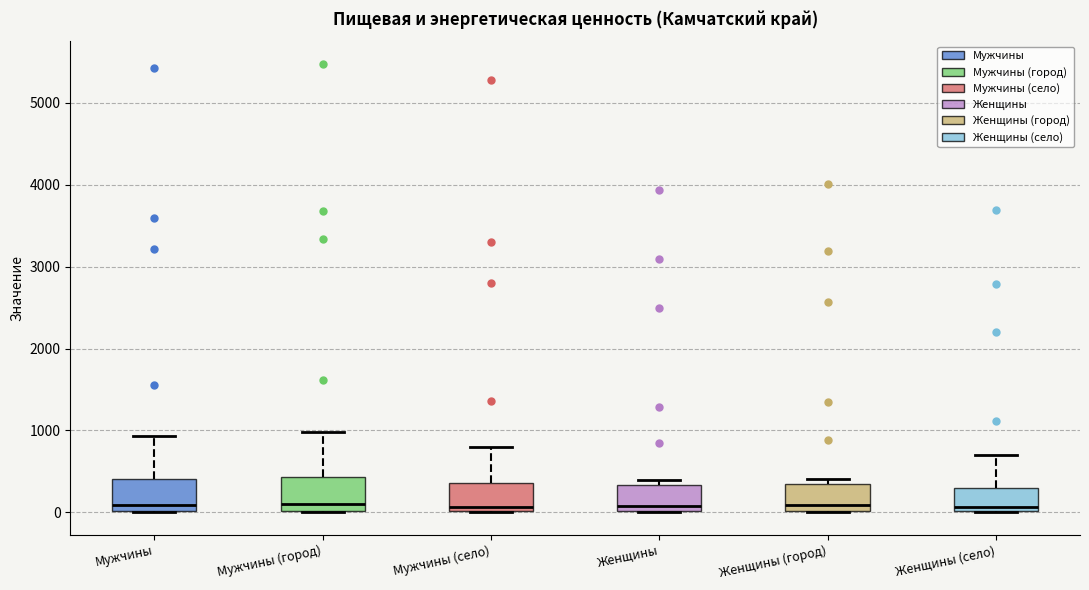

Where is the lower edge of the box for Женщины (город) on the y-axis? The values are not printed on the chart, so give them approximately, as read against the axis.

0